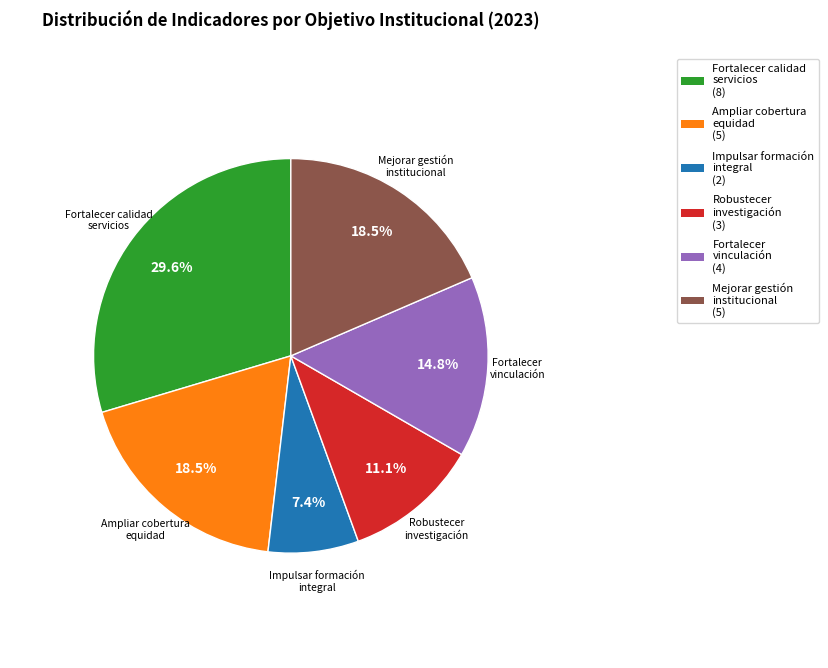

Is there any slice that represents more than half of the pie?

No